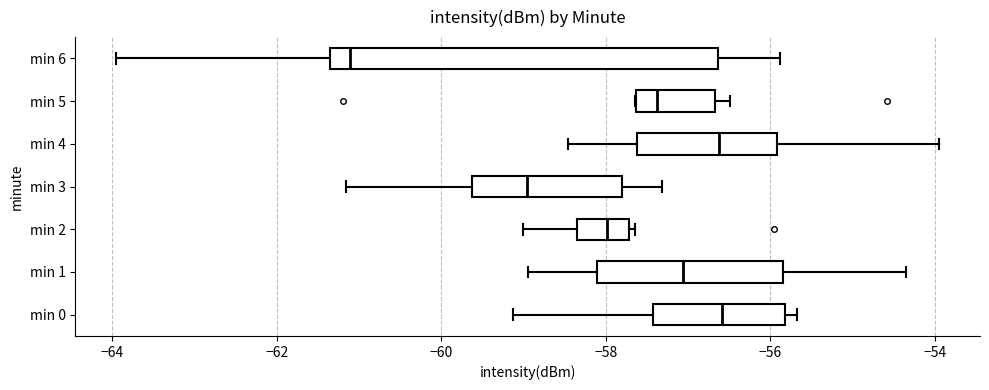

Reading bottom to top, transcribe this box plot: for each box, give where its median line is, the range the box spans, and where its two whiskers end, as read against the x-axis. The values are not printed on the chart, so give them approximately, as read against the axis.

min 0: median -56.6, box -57.4 to -55.8, whiskers -59.2 to -55.6
min 1: median -57.0, box -58.2 to -55.8, whiskers -59.0 to -54.4
min 2: median -58.0, box -58.4 to -57.8, whiskers -59.0 to -57.6
min 3: median -59.0, box -59.6 to -57.8, whiskers -61.2 to -57.4
min 4: median -56.6, box -57.6 to -56.0, whiskers -58.4 to -54.0
min 5: median -57.4, box -57.6 to -56.6, whiskers -57.6 to -56.4
min 6: median -61.2, box -61.4 to -56.6, whiskers -64.0 to -55.8